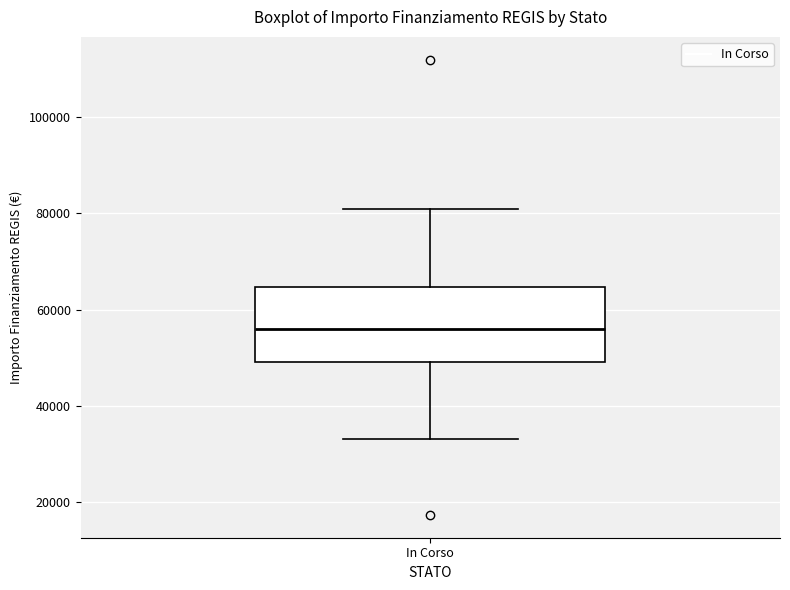

Transcribe this box plot: give where the median line is, the range the box spans, and where the two whiskers end, as read against the y-axis. The values are not printed on the chart, so give them approximately, as read against the axis.

median 56000, box 50000 to 64000, whiskers 32000 to 80000